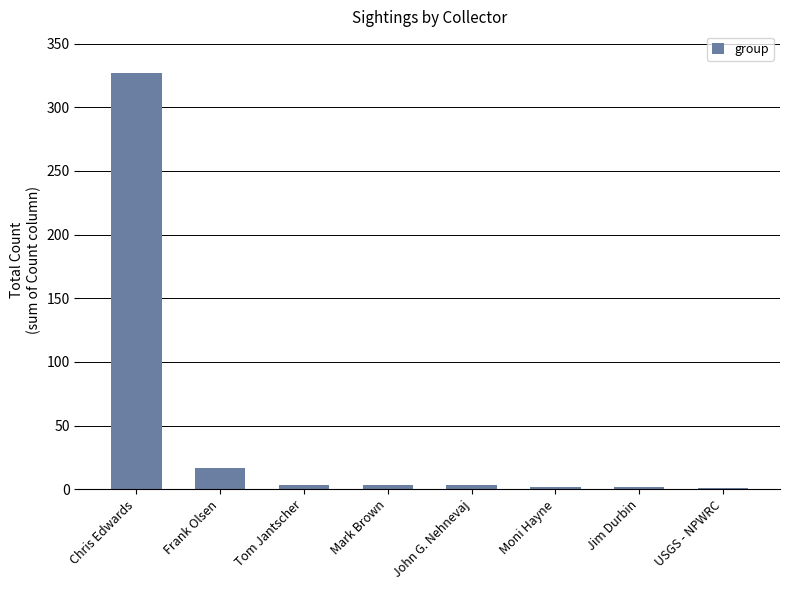

The value at Mark Brown is 3. True or false?

True